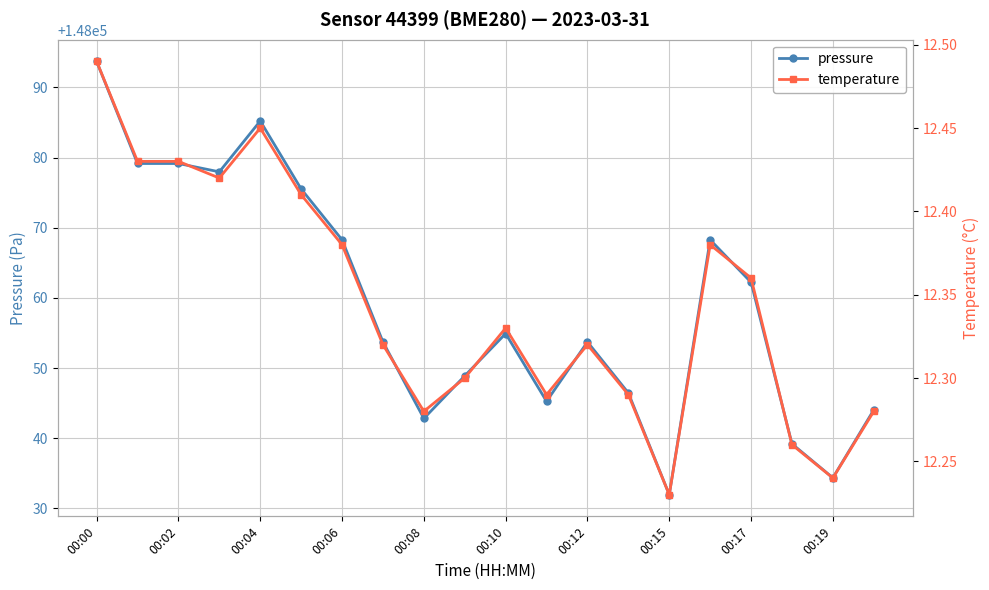

Count the temperature values in the range 12 to 13.

20